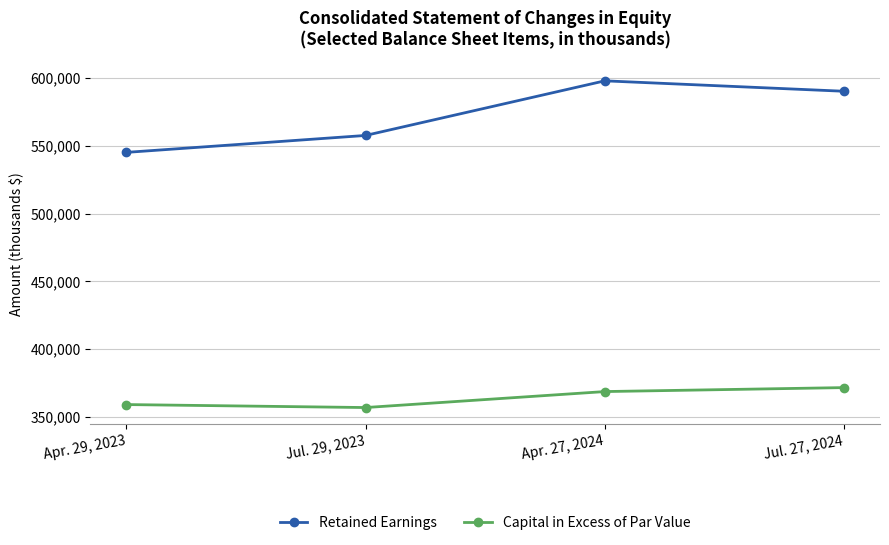

At which category is the sum across all series the highest?

Apr. 27, 2024